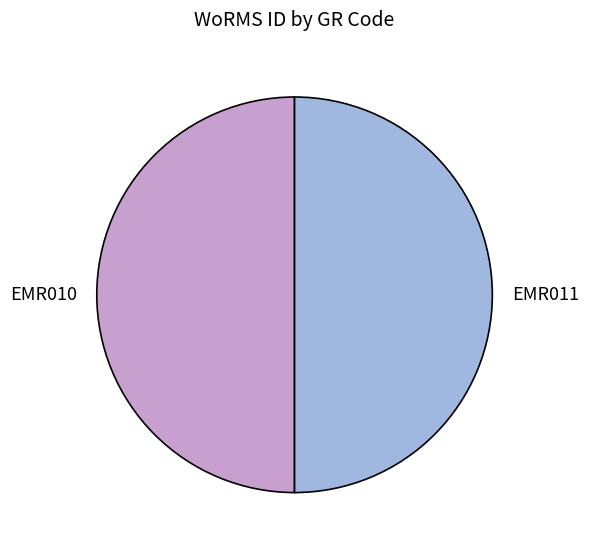

What is the ratio of the value at EMR010 to the value at EMR011?

1.0